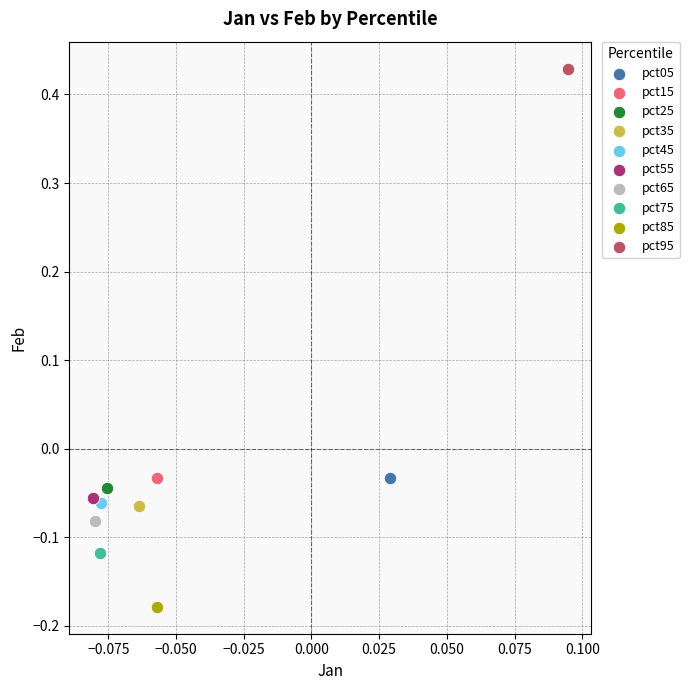

Which series reaches the maximum Y coordinate?

pct95